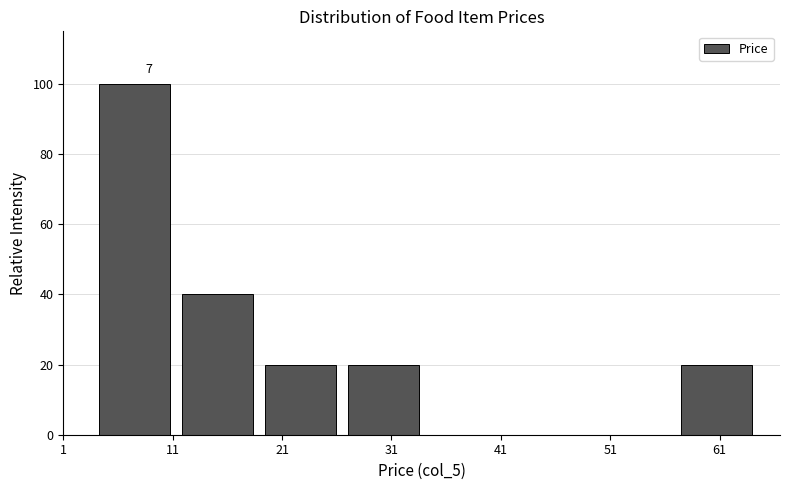

Which range on the x-axis has the tallest bar?

4 to 11